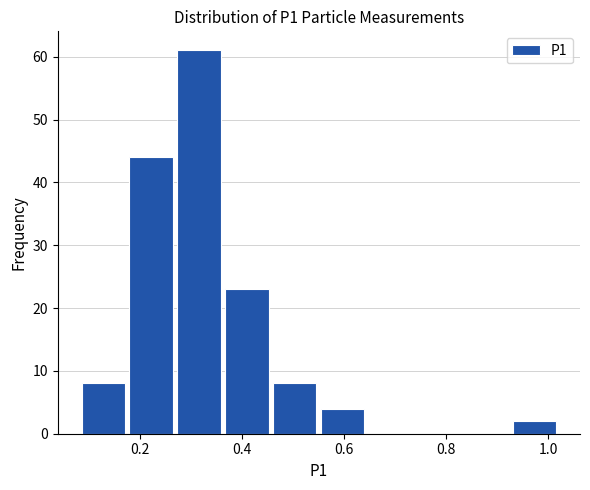

Reading left to right, transcribe this chart: for each bar, give the range it covers on the x-axis and its height. Neither the bar edges nor the heights are printed on the chart, so give them approximately, as read against the axes.

0.080 to 0.174: 8
0.174 to 0.268: 44
0.268 to 0.362: 61
0.362 to 0.456: 23
0.456 to 0.550: 8
0.550 to 0.644: 4
0.644 to 0.738: 0
0.738 to 0.832: 0
0.832 to 0.926: 0
0.926 to 1.020: 2